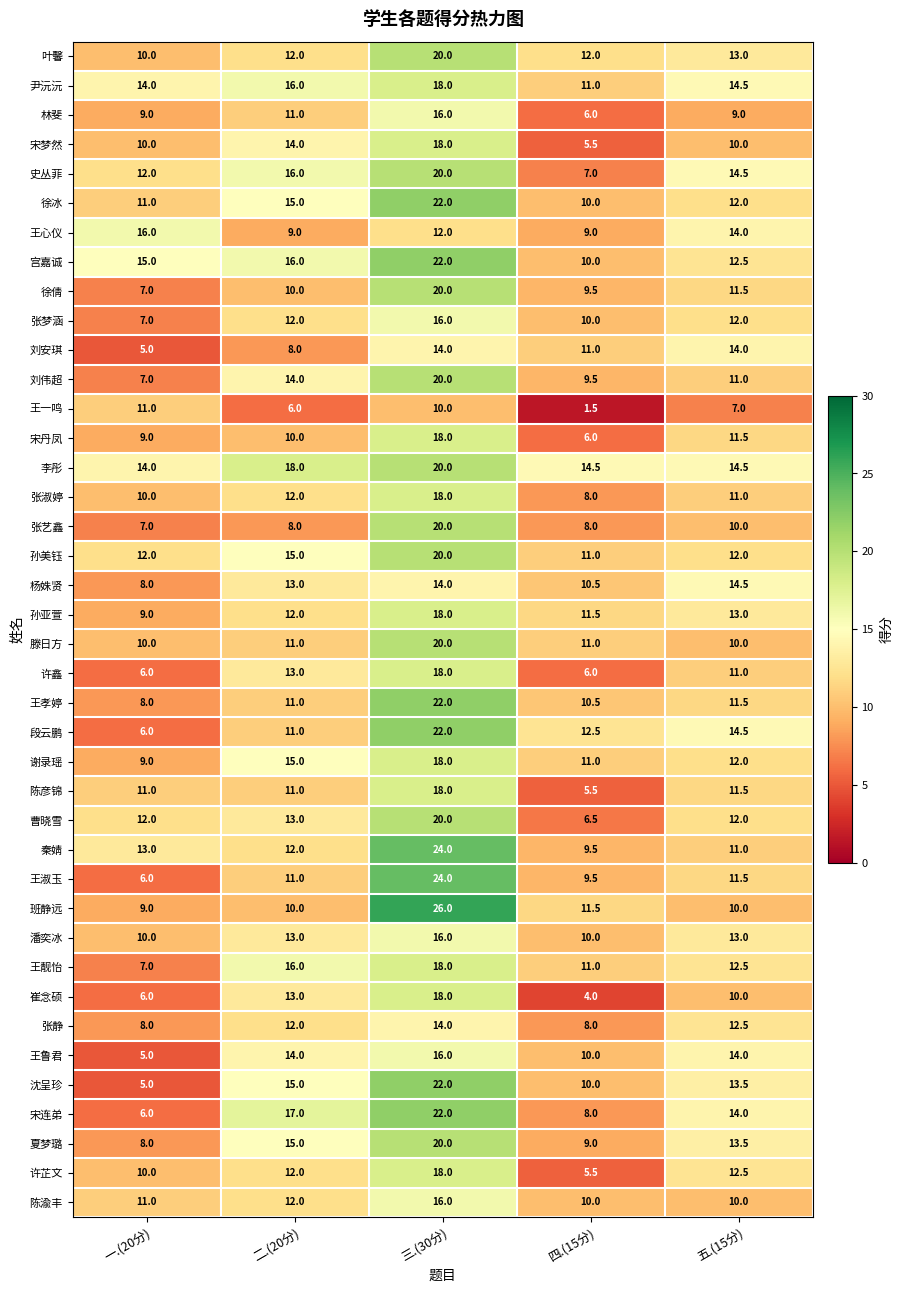

What is the difference between the second highest and minimum values in the 王靓怡 series?

9.0